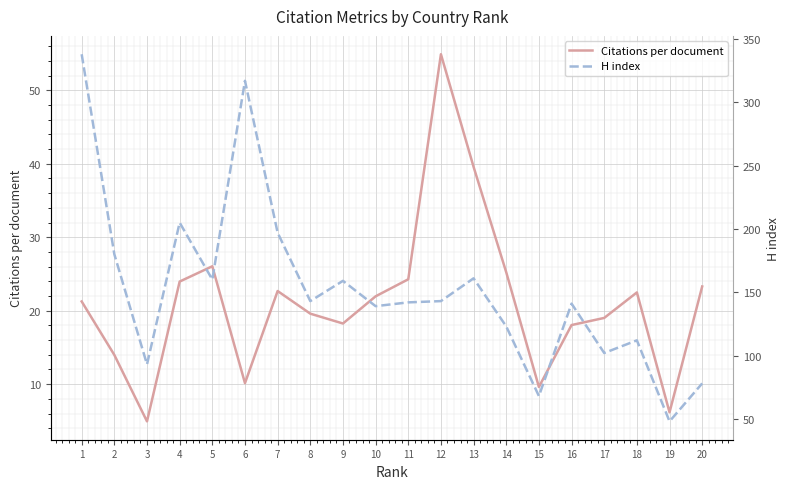

True or false: Citations per document and H index intersect in this chart.

False